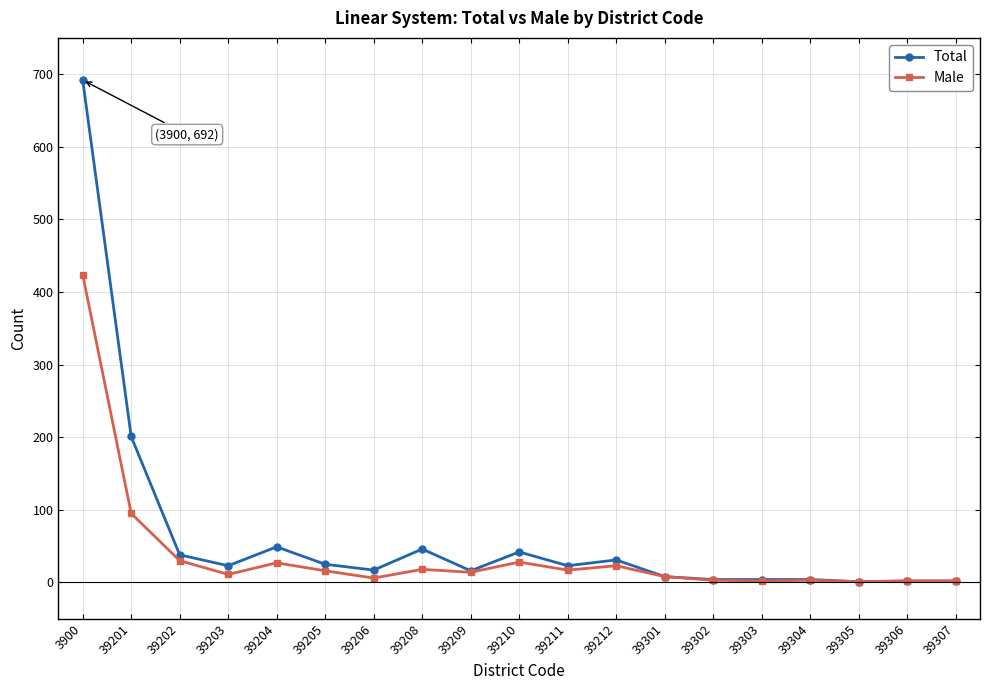

At which label does Total first exceed 23?

3900